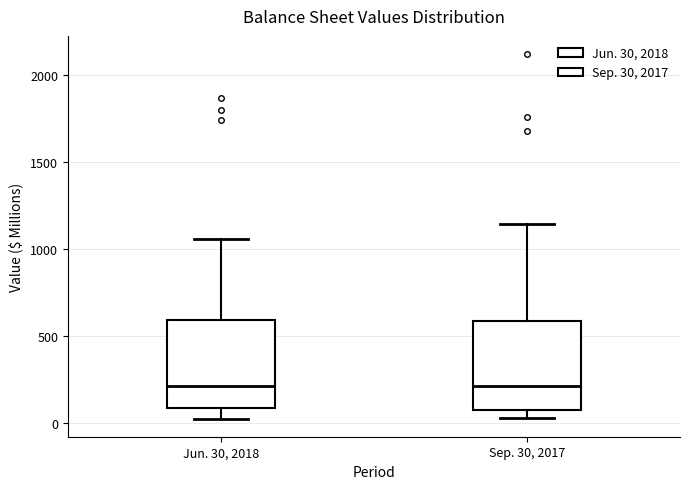

Reading left to right, transcribe this box plot: for each box, give where its median line is, the range the box spans, and where its two whiskers end, as read against the y-axis. The values are not printed on the chart, so give them approximately, as read against the axis.

Jun. 30, 2018: median 200, box 100 to 600, whiskers 0 to 1050
Sep. 30, 2017: median 200, box 50 to 600, whiskers 50 (just below the box's lower edge) to 1150